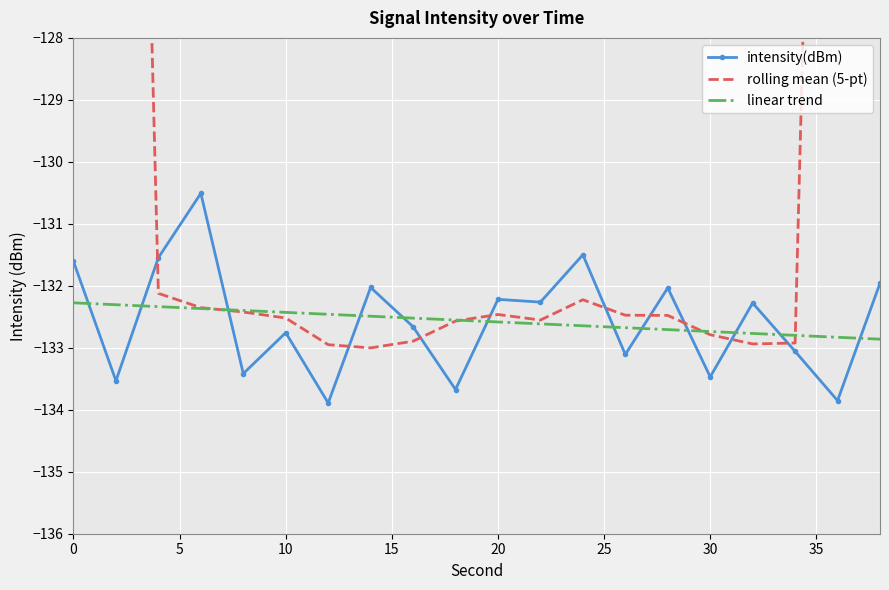

True or false: linear trend and intensity(dBm) cross at least once.

True